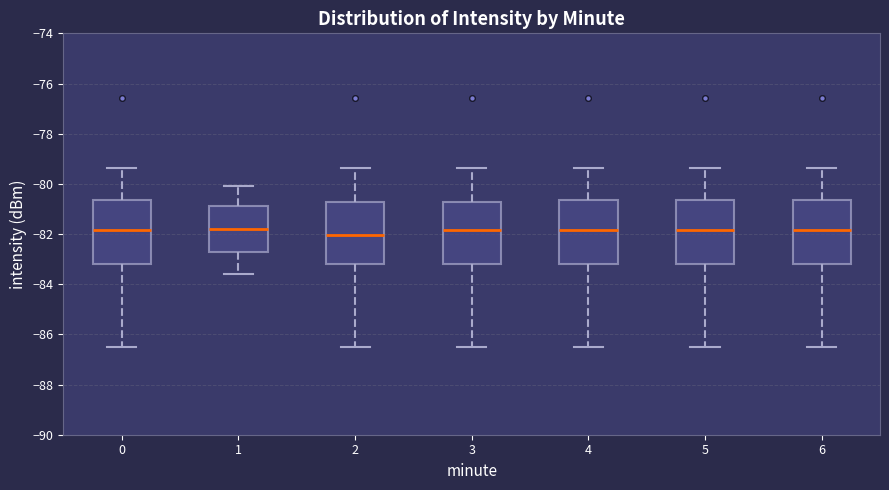

Where does the upper whisker of the box at x = 1 end on the y-axis? The values are not printed on the chart, so give them approximately, as read against the axis.

-80.0